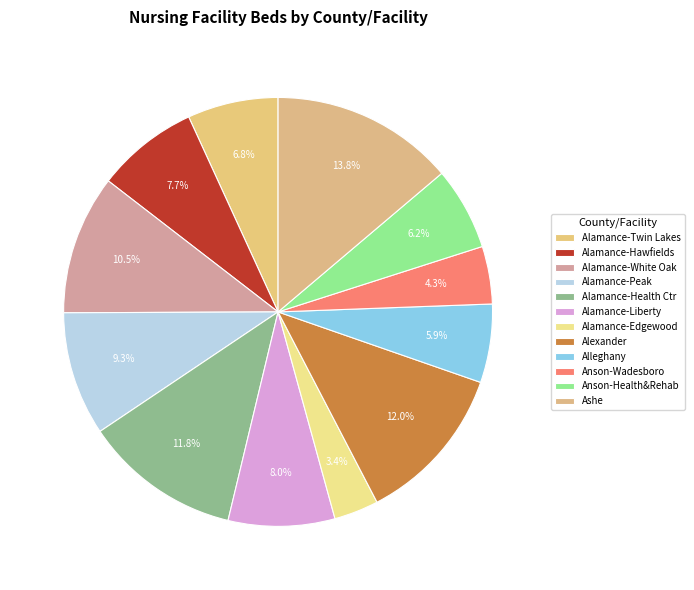

Is it true that Alamance-Liberty is 1% of the pie?

False